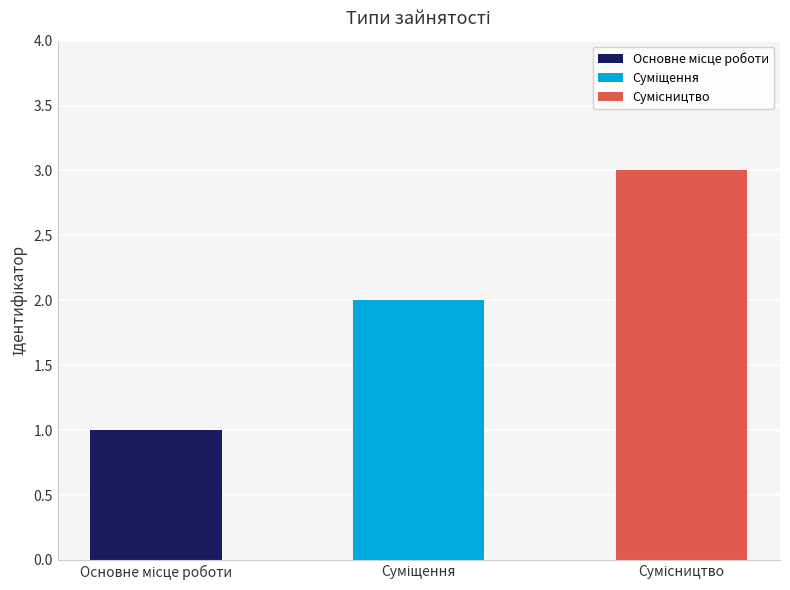

What is the approximate value at Основне місце роботи?

1